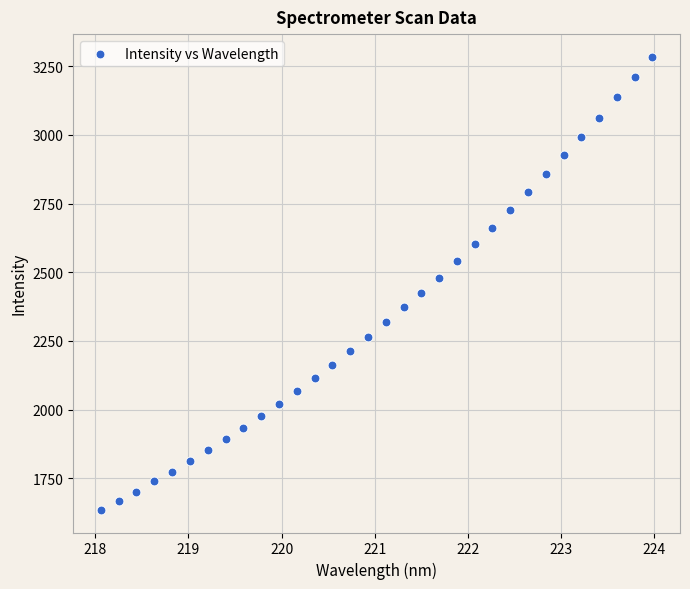

What is the range of X values (max minus min)?

5.9